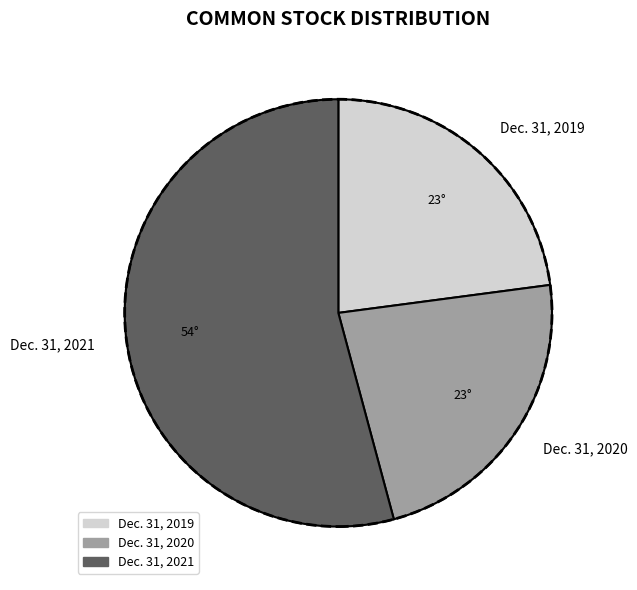

Which category has the biggest portion of the pie?

Dec. 31, 2021